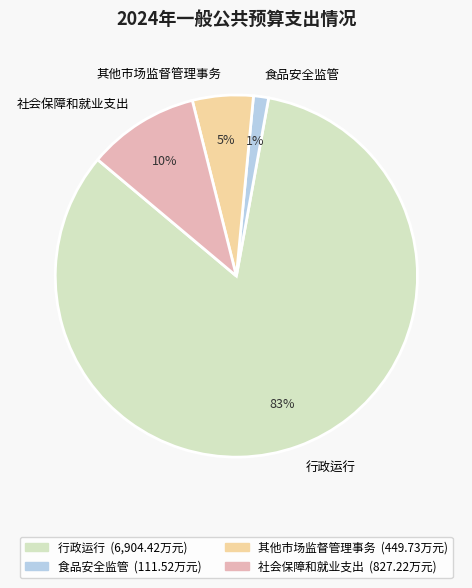

To the nearest percent, what is the difference between the 食品安全监管 and 社会保障和就业支出 slice percentages?

9%